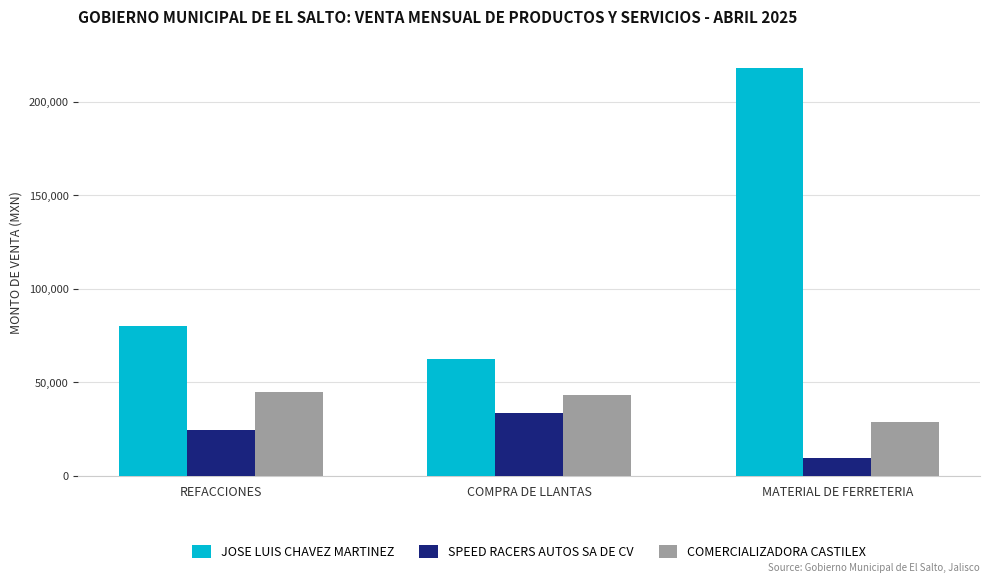

What is the spread (max minus min) of values at COMPRA DE LLANTAS?

28750.6